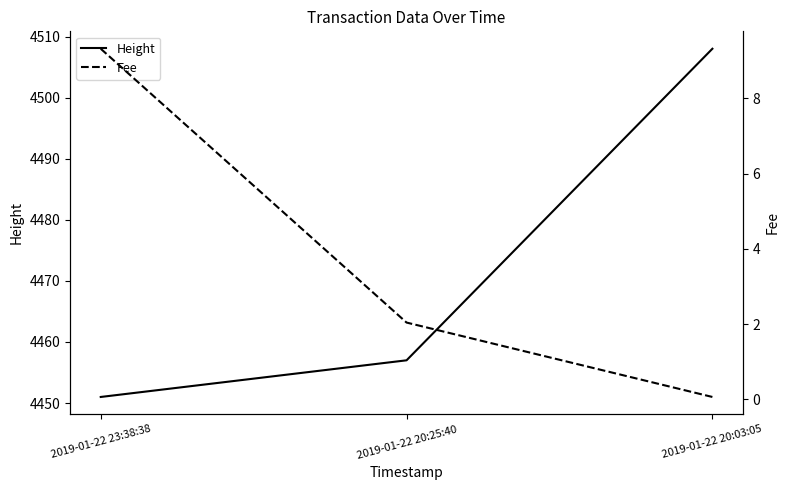

Is this an area chart (filled region under the line)?

No